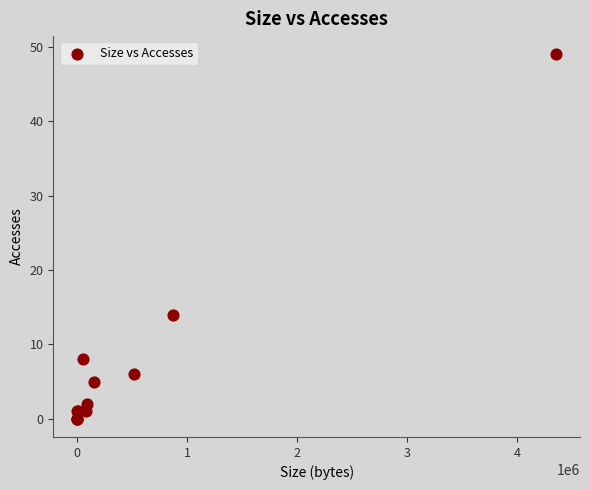

What Y value in the scatter plot is closest to 24?

14